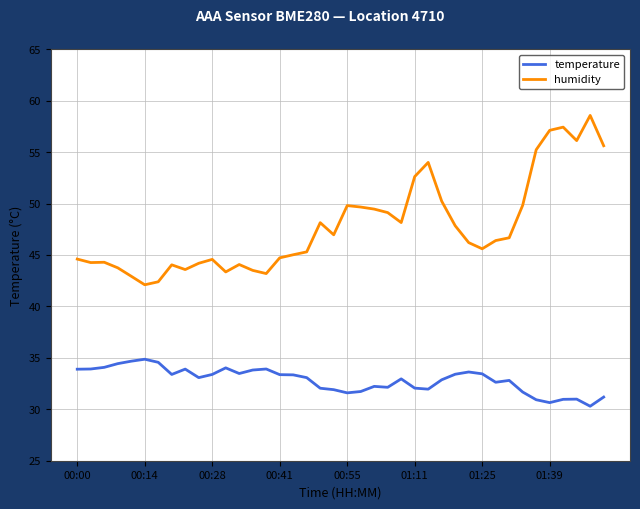

What is the difference between the maximum and minimum values in the temperature series?

4.6